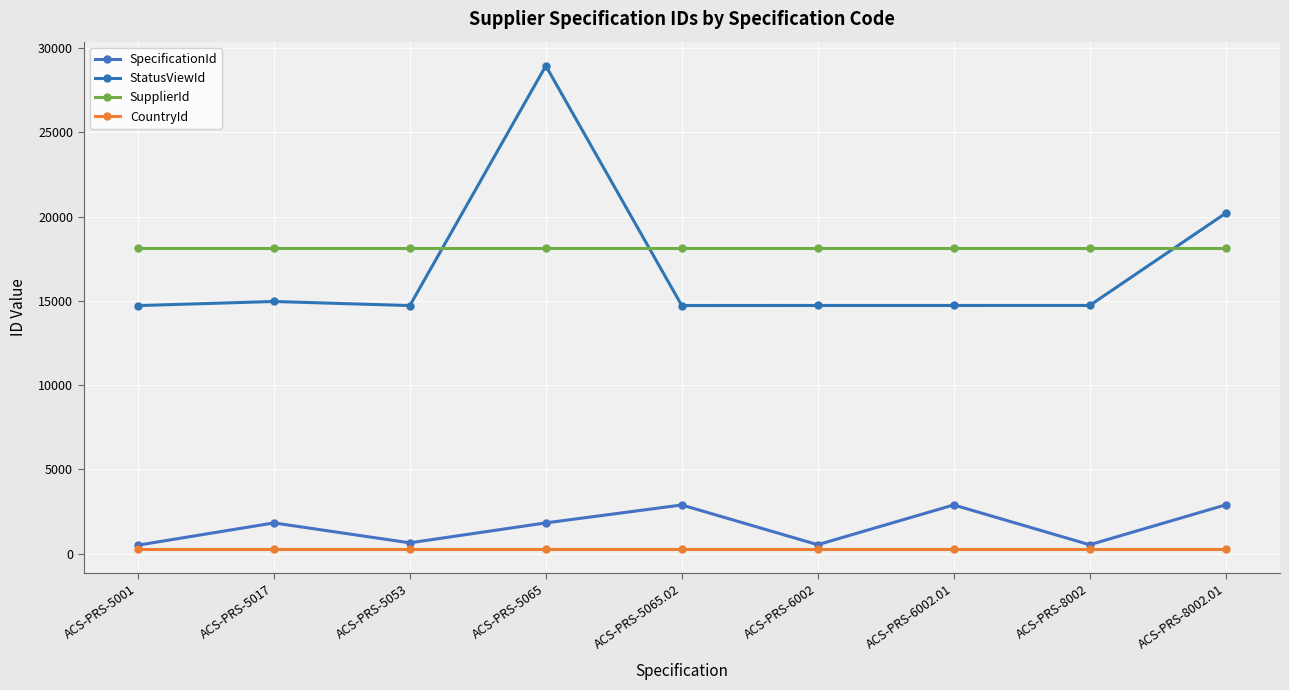

True or false: SupplierId has more than 1 points higher than both neighbors.

False